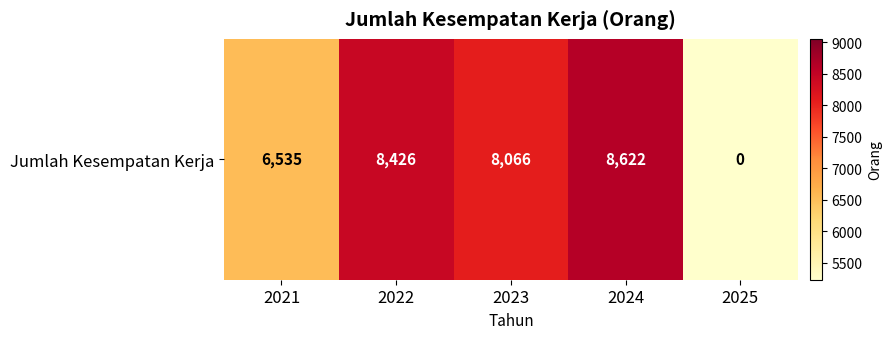

True or false: the data shows 5282 at 2025.

False